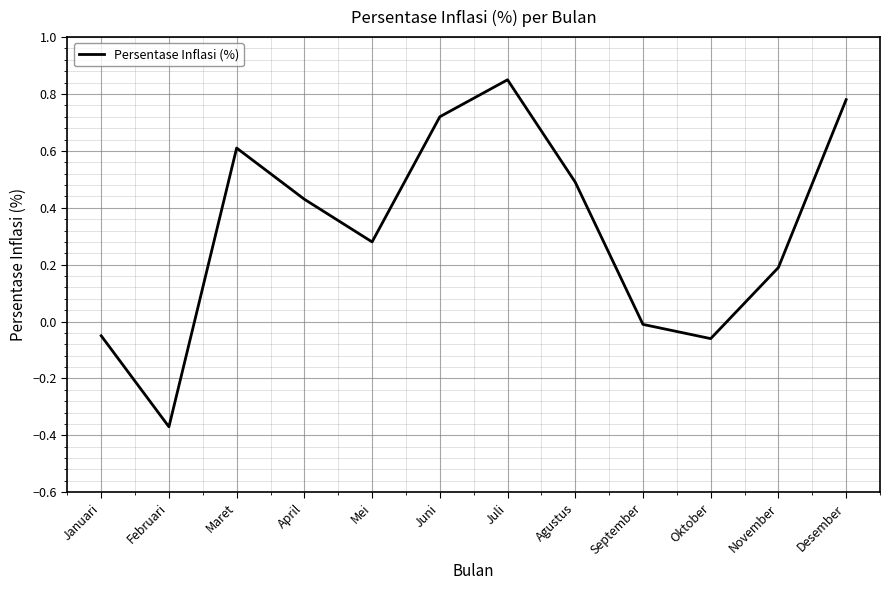

What position from the left is Desember?

12